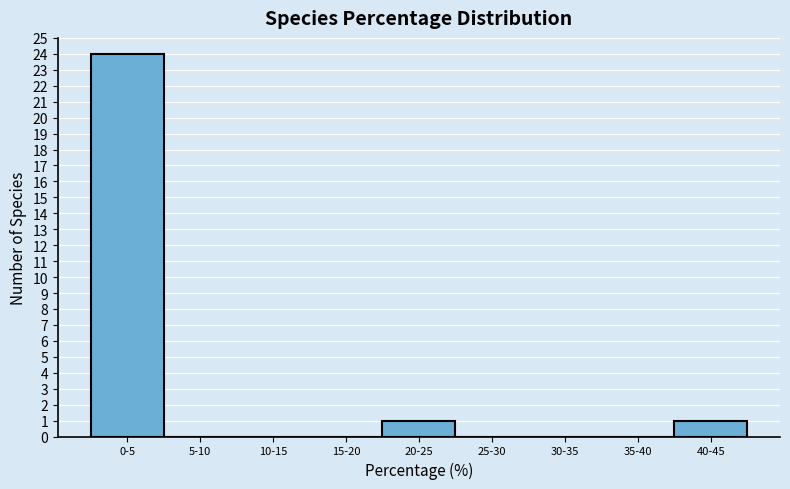

Reading left to right, what are all the values shown in this chart?

0-5=24	5-10=0	10-15=0	15-20=0	20-25=1	25-30=0	30-35=0	35-40=0	40-45=1